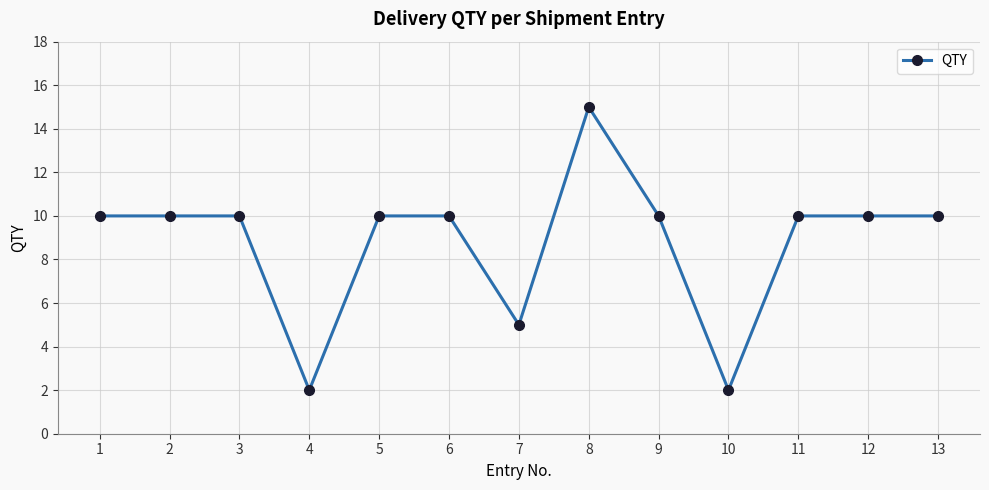

What is the difference between the second highest and second lowest values?

8